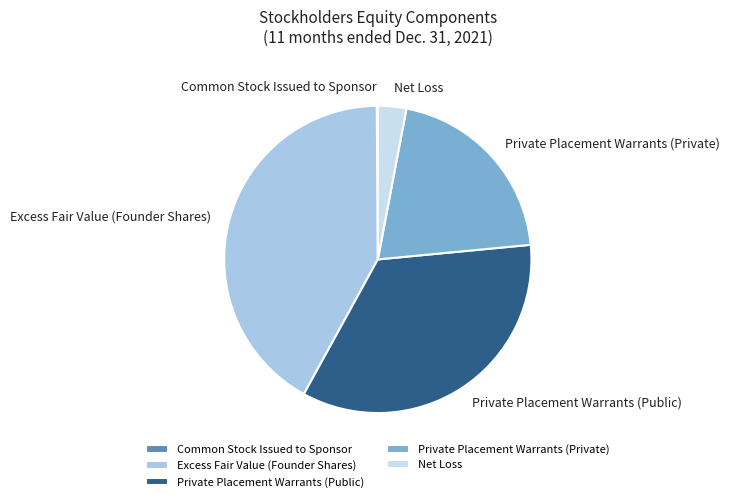

Do Excess Fair Value (Founder Shares) and Net Loss together represent more than half of the pie?

No